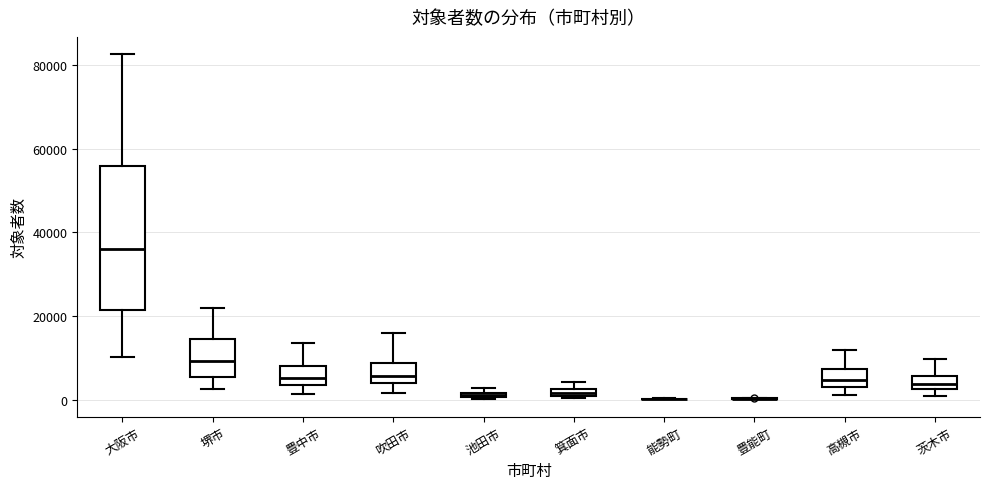

Comparing the boxes themselves (not the whiskers), which one is the tallest?

大阪市